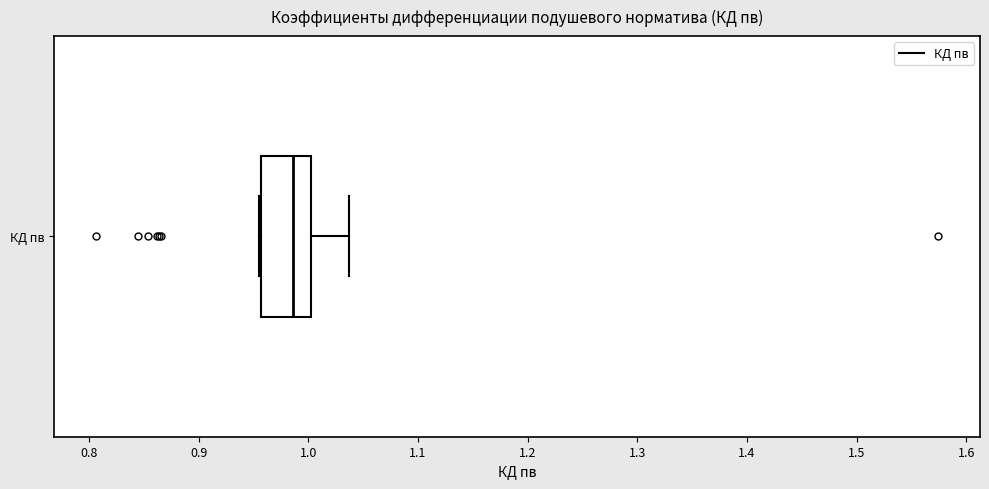

Read this box plot against the x-axis: the position of the median line, the range covered by the box, and the ends of both whiskers. The values are not printed on the chart, so give them approximately, as read against the axis.

median 0.99, box 0.96 to 1.00, whiskers 0.96 to 1.04